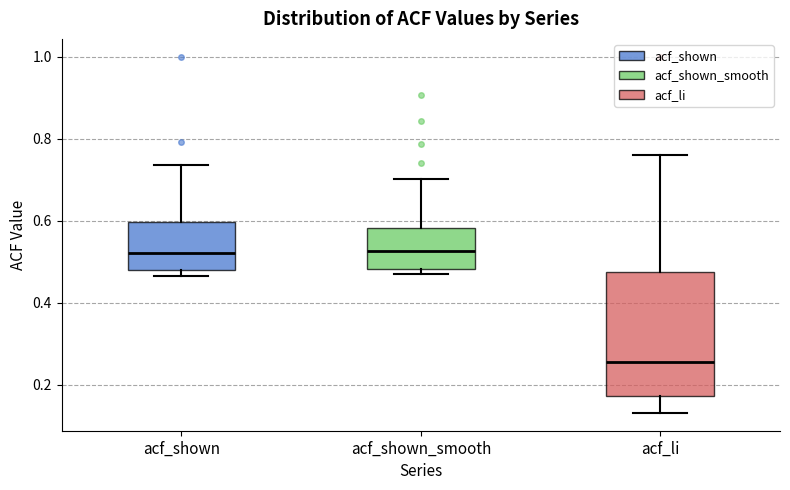

Reading left to right, transcribe this box plot: for each box, give where its median line is, the range the box spans, and where its two whiskers end, as read against the y-axis. The values are not printed on the chart, so give them approximately, as read against the axis.

acf_shown: median 0.52, box 0.48 to 0.60, whiskers 0.46 to 0.74
acf_shown_smooth: median 0.52, box 0.48 to 0.58, whiskers 0.46 to 0.70
acf_li: median 0.26, box 0.18 to 0.48, whiskers 0.14 to 0.76